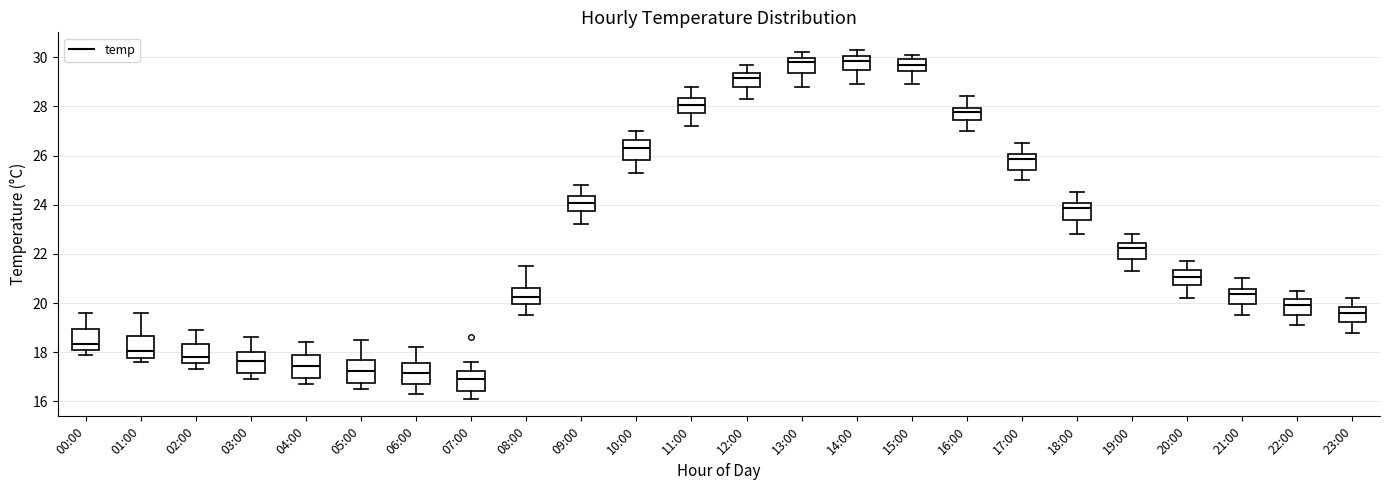

Where does the lower whisker of the box for 17:00 end on the y-axis? The values are not printed on the chart, so give them approximately, as read against the axis.

25.0